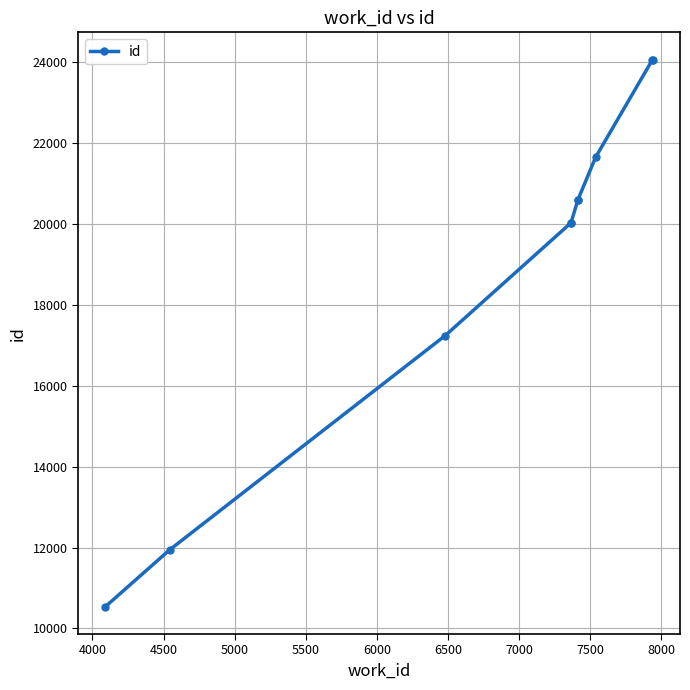

How many lines are shown in the chart?

1